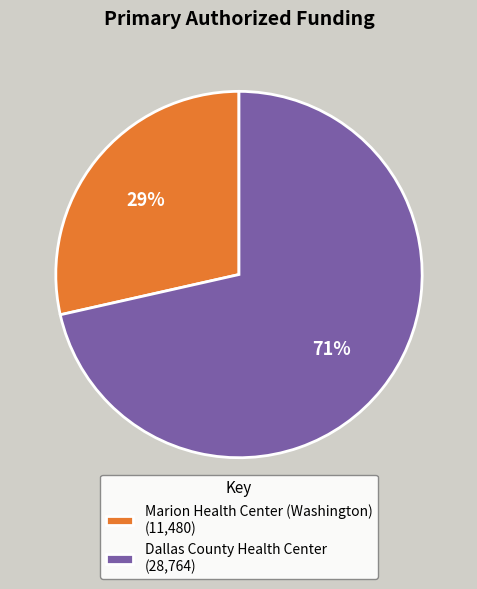

Rank the categories by value from highest to lowest.

Dallas County Health Center, Marion Health Center (Washington)